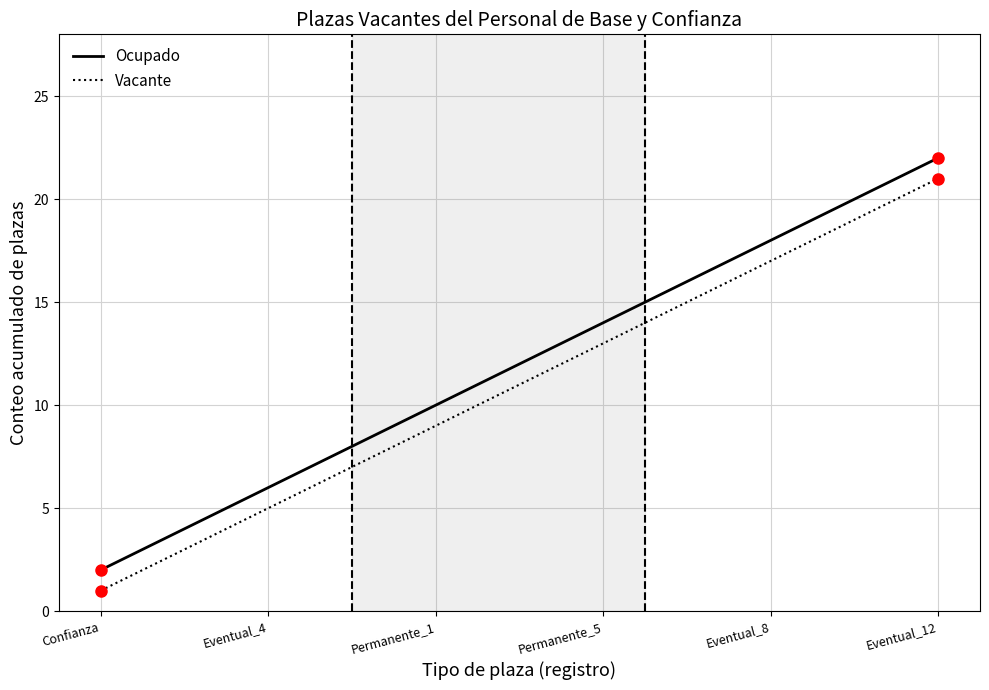

What is the maximum value shown in the chart?

22